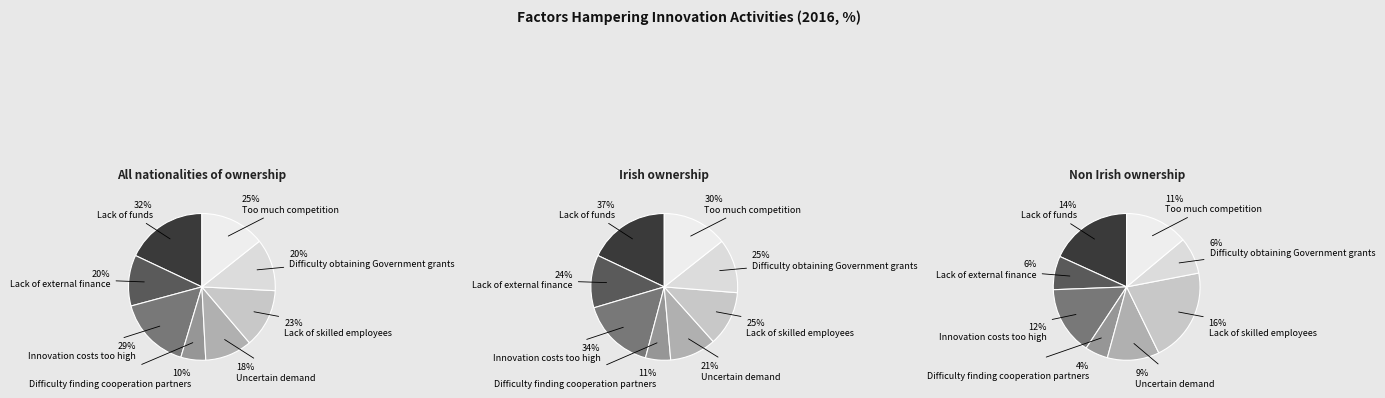

What is the spread (max minus min) of values at Uncertain demand?

12.3